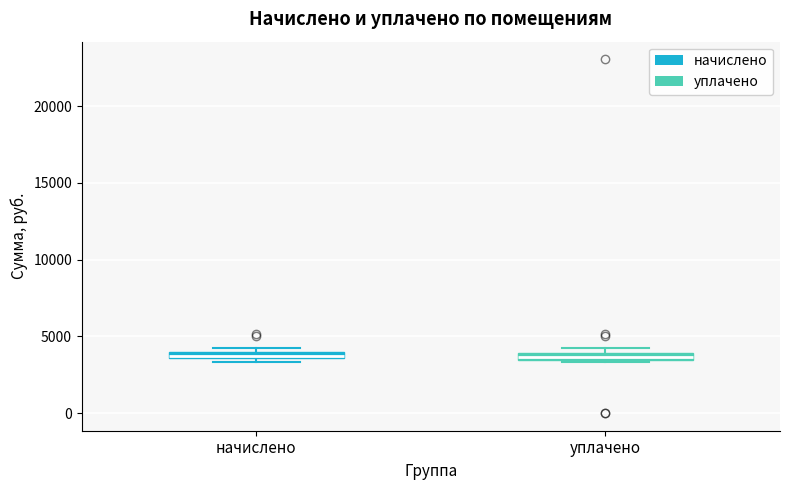

Where is the upper edge of the box for начислено on the y-axis? The values are not printed on the chart, so give them approximately, as read against the axis.

4000